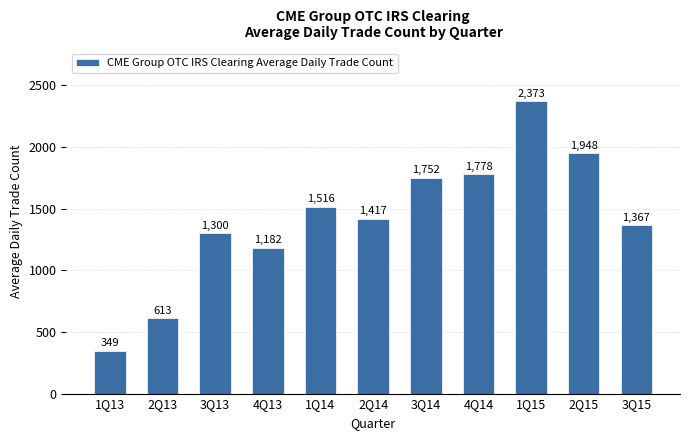

Which label corresponds to the smallest value in the chart?

1Q13